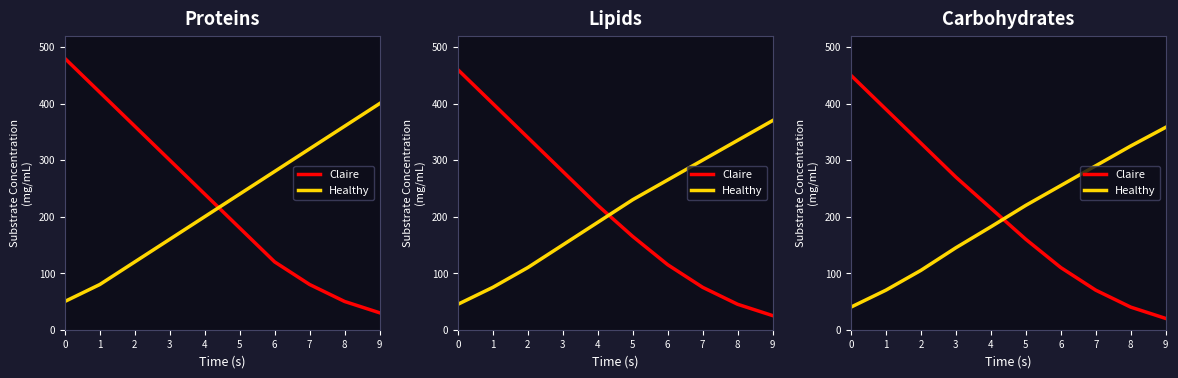

What is the spread (max minus min) of values at 5?

60